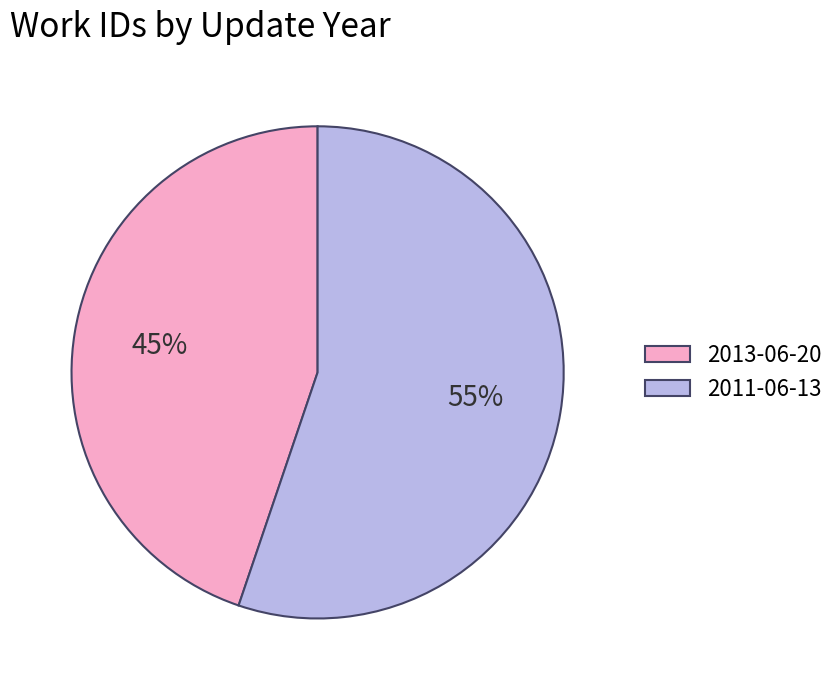

What is the largest slice in the pie chart?

2011-06-13